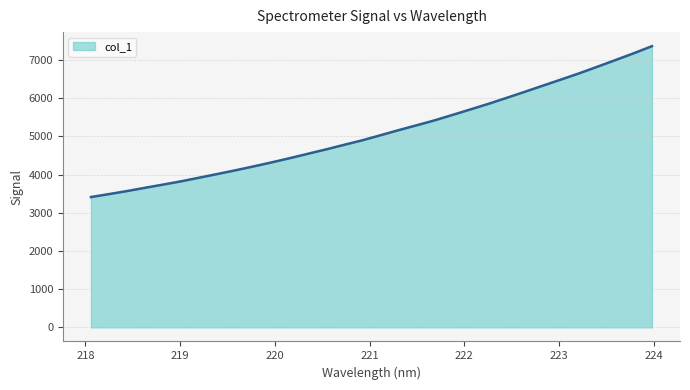

What is the sum of all values?

163692.6